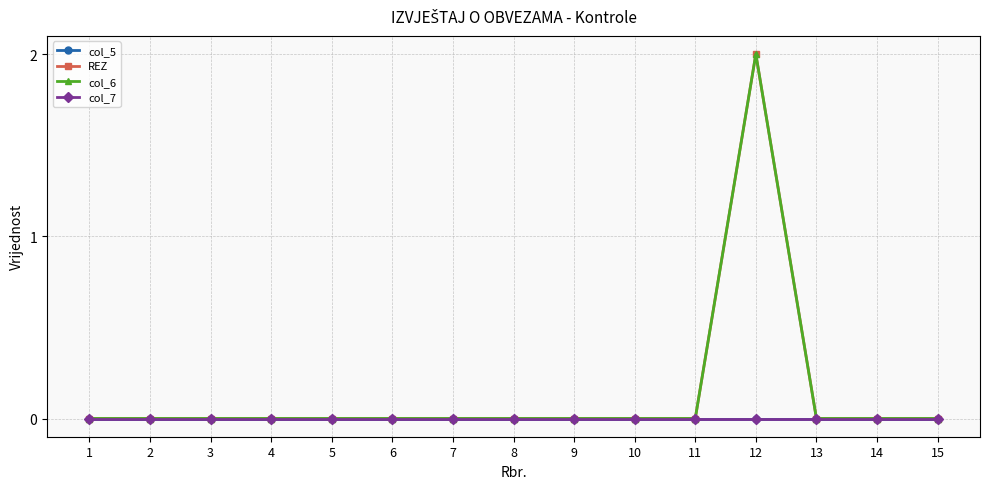

How many lines are shown in the chart?

4